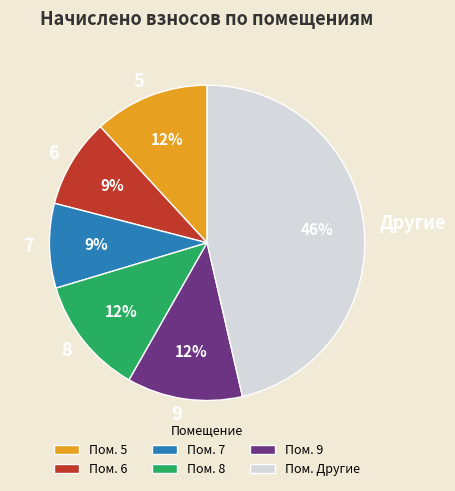

Is it true that 9 is 12% of the pie?

True